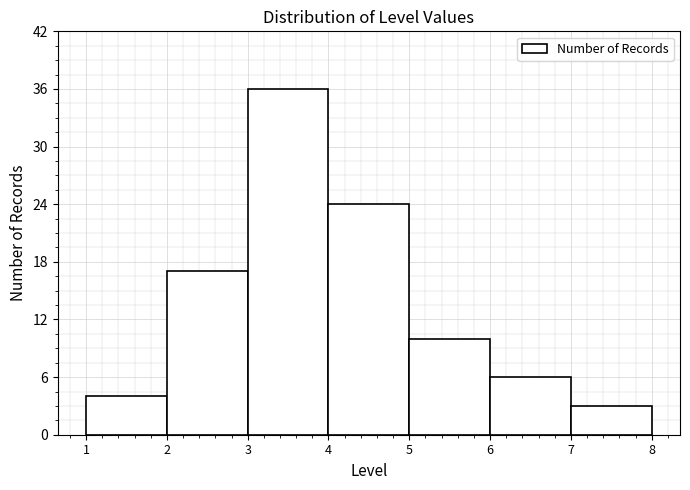

Reading left to right, list every bar in this chart as the range it spans on the x-axis followed by its height. The values are not printed on the chart, so give them approximately, as read against the axis.

1 to 2: 4
2 to 3: 17
3 to 4: 36
4 to 5: 24
5 to 6: 10
6 to 7: 6
7 to 8: 3